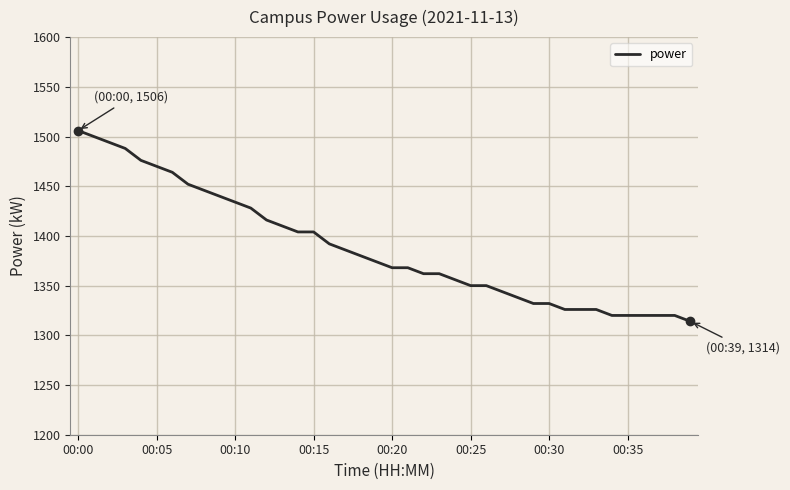

What is the maximum value shown in the chart?

1506